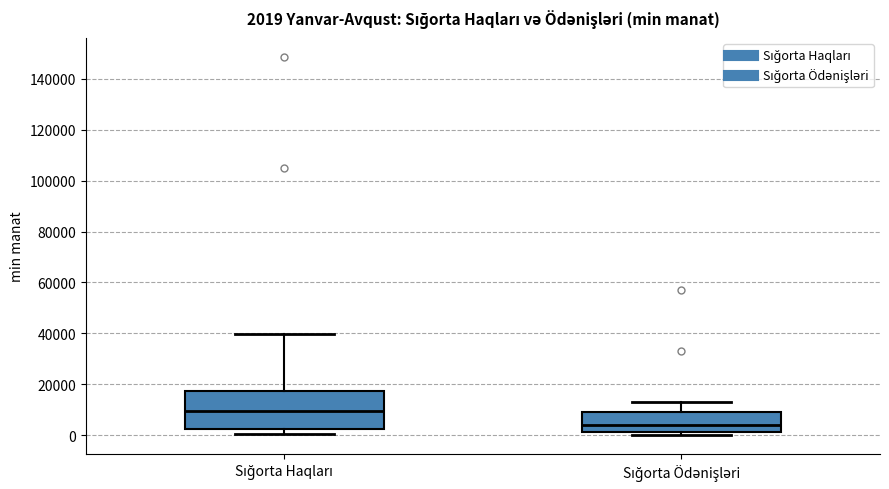

Comparing the boxes themselves (not the whiskers), which one is the tallest?

Sığorta Haqları